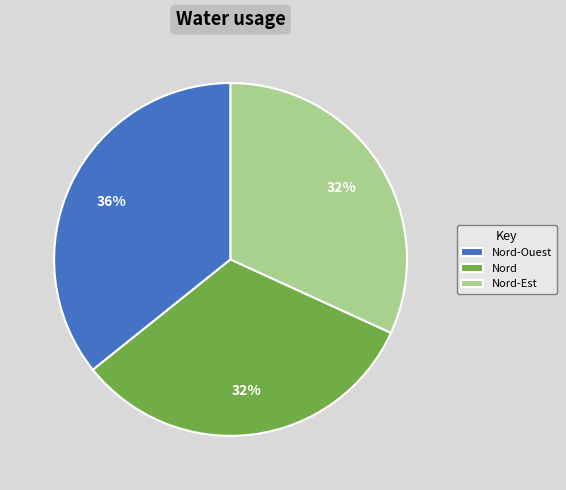

Which slice is the largest?

Nord-Ouest